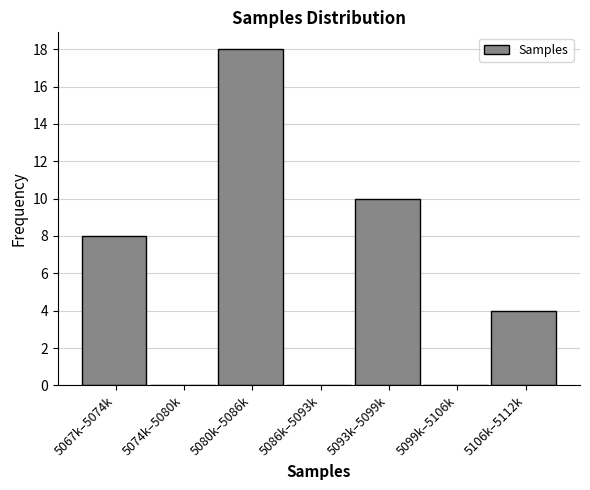

Reading left to right, transcribe all the data shown in this chart.

5067k–5074k=8	5074k–5080k=0	5080k–5086k=18	5086k–5093k=0	5093k–5099k=10	5099k–5106k=0	5106k–5112k=4